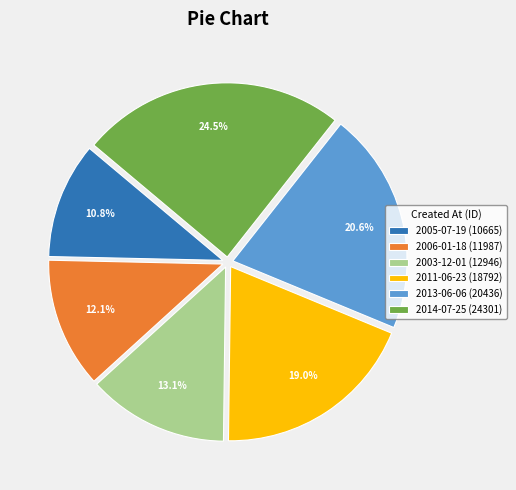

Which category has the biggest portion of the pie?

2014-07-25